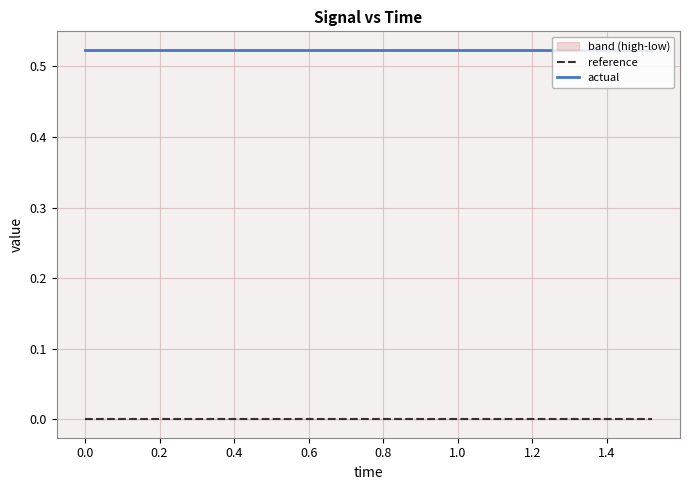

True or false: actual and reference intersect in this chart.

False